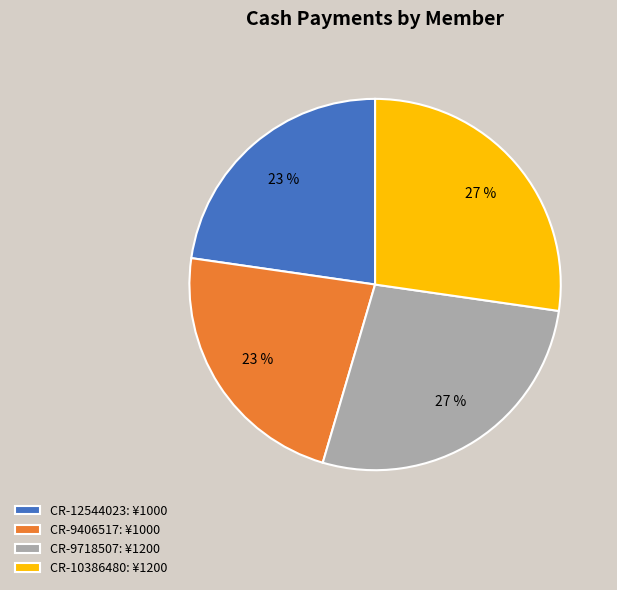

Does CR-9406517: ¥1000 represent more than half of the total?

No